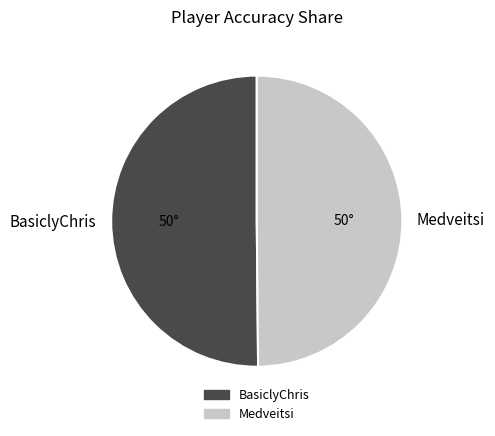

What is the ratio of the value at BasiclyChris to the value at Medveitsi?

1.0